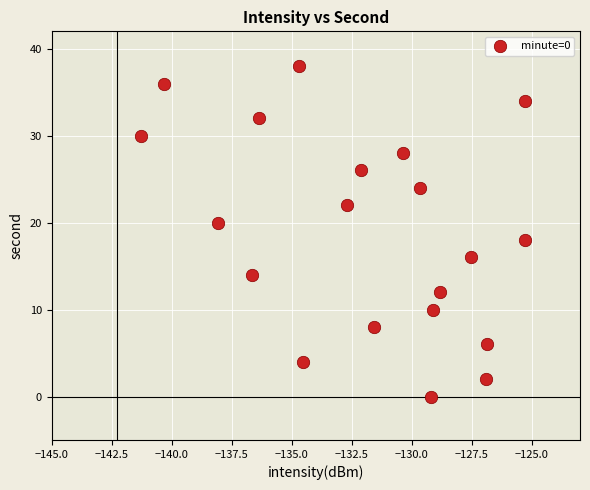

What is the range of Y values (max minus min)?

38